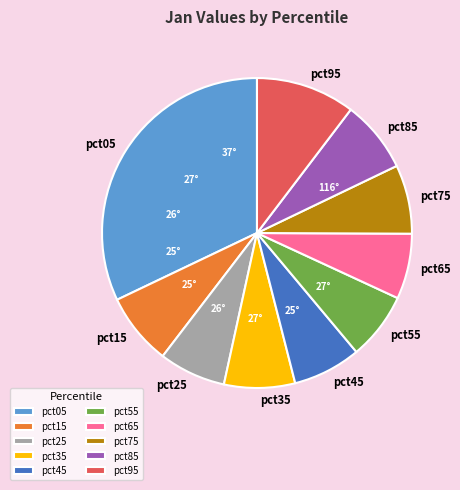

Is there any slice that represents more than half of the pie?

No